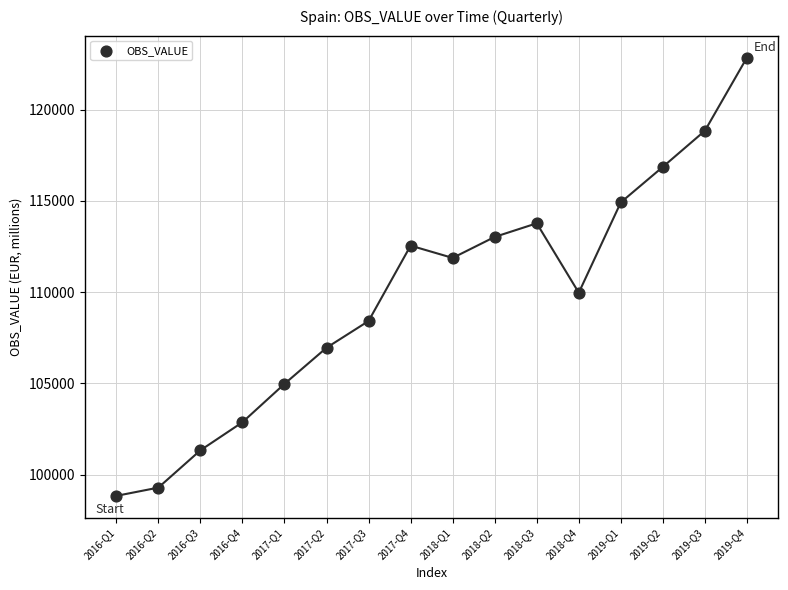

What is the range of Y values (max minus min)?

24001